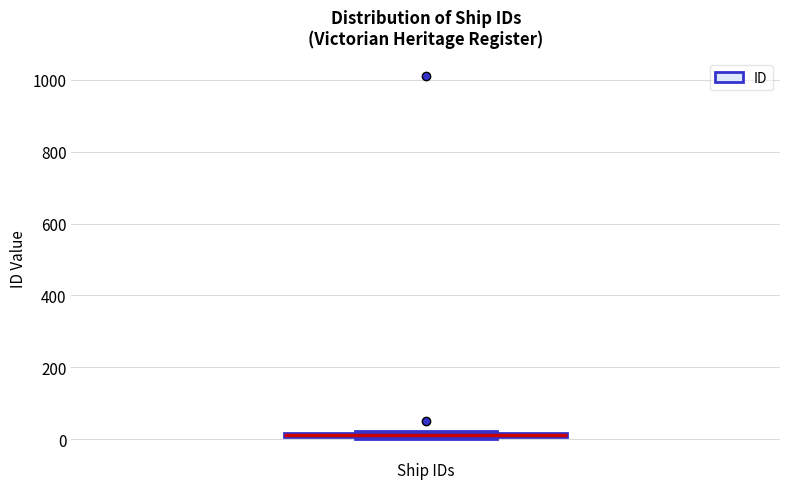

Where is the lower edge of the box for Ship IDs on the y-axis? The values are not printed on the chart, so give them approximately, as read against the axis.

0